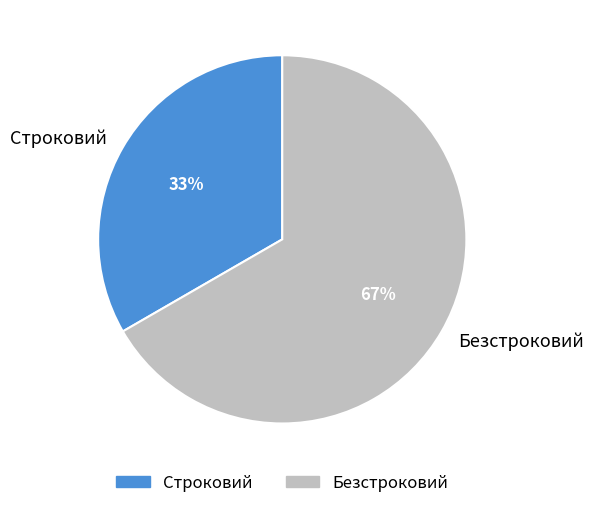

Between Строковий and Безстроковий, which is larger?

Безстроковий